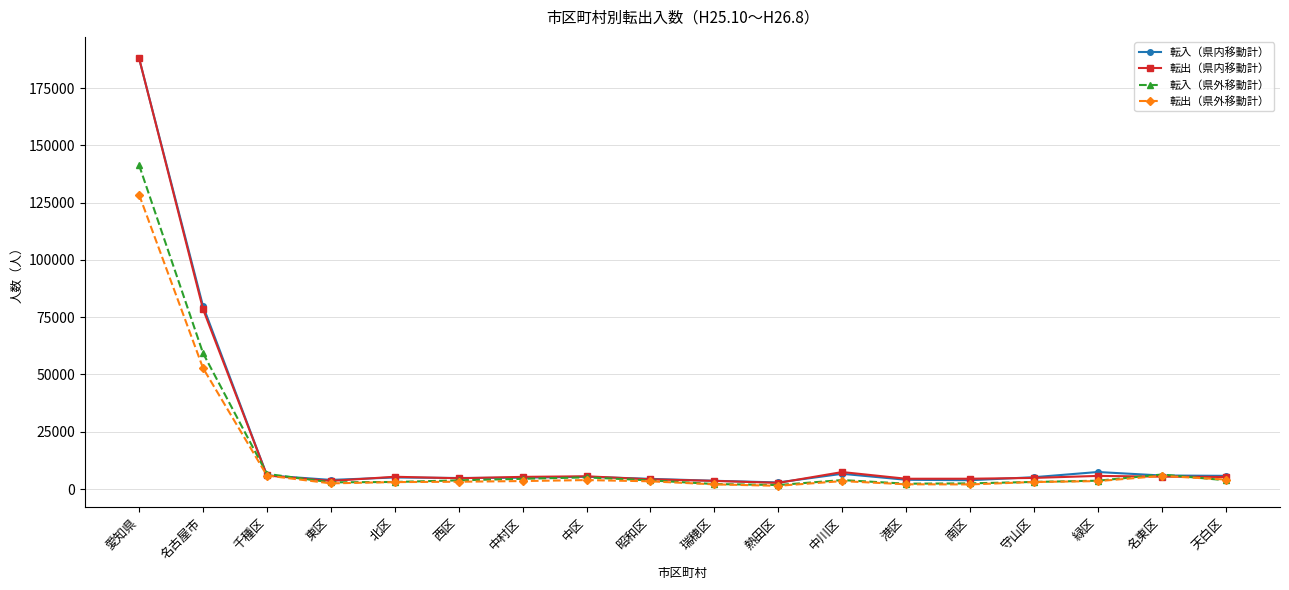

What is the maximum value shown in the chart?

188014